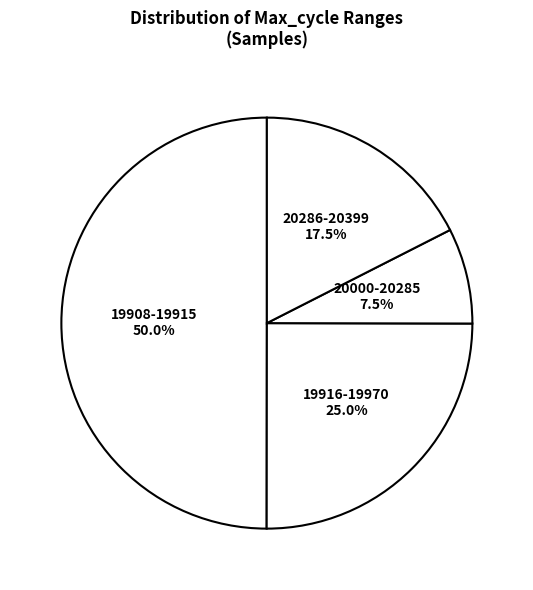

Rank the categories by value from lowest to highest.

20000-20285, 20286-20399, 19916-19970, 19908-19915